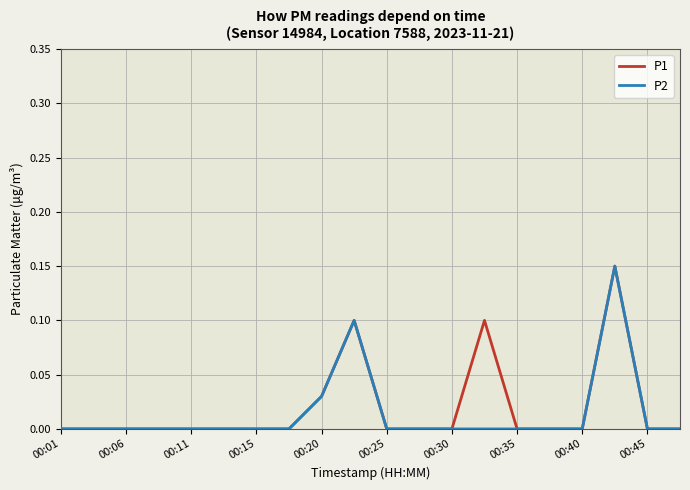

List the series in order of their peak value, lowest first.

P1, P2